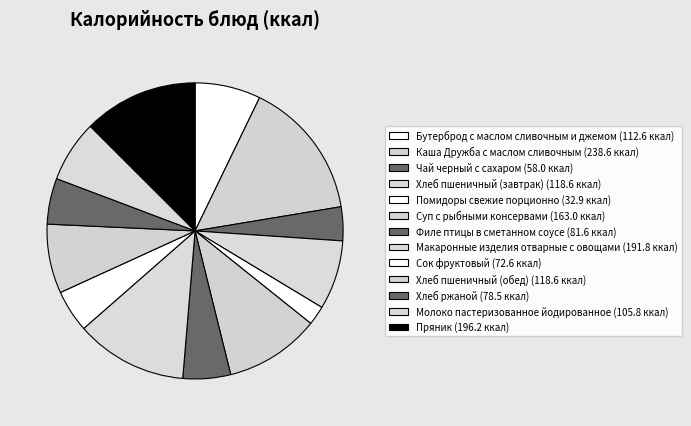

How many slices are in this pie chart?

13